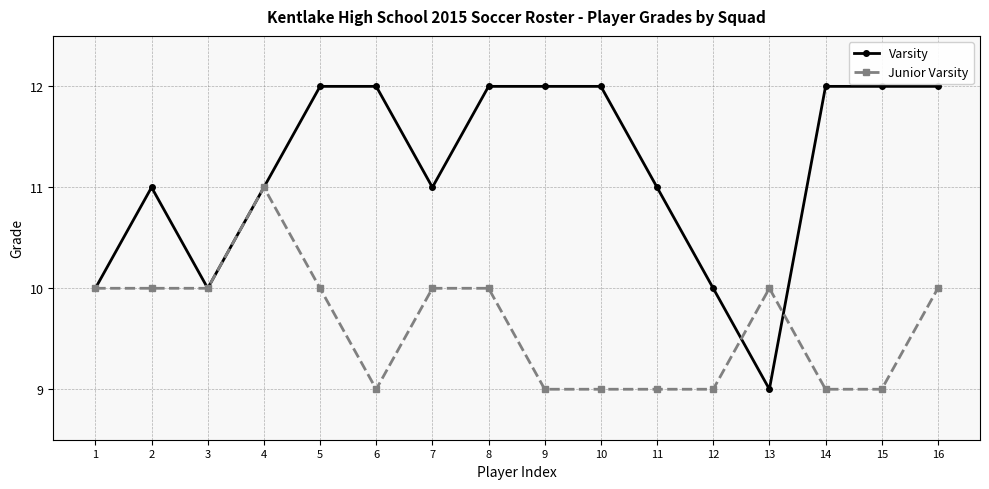

Rank the series by their maximum value, from lowest to highest.

Junior Varsity, Varsity